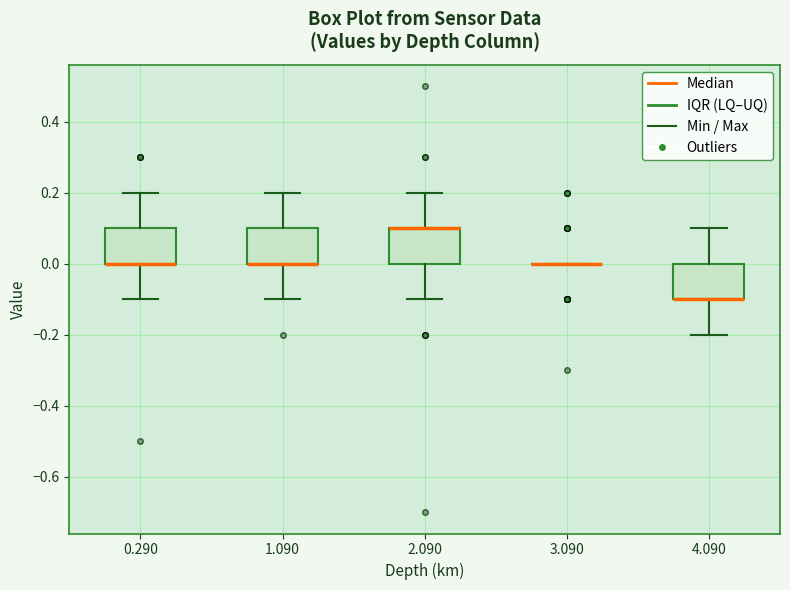

Reading left to right, read every box against the y-axis: the position of its median line, the range the box covers, and the ends of its whiskers. The values are not printed on the chart, so give them approximately, as read against the axis.

0.290: median 0.0 (drawn on the box's lower edge), box 0.0 to 0.1, whiskers -0.1 to 0.2
1.090: median 0.0 (drawn on the box's lower edge), box 0.0 to 0.1, whiskers -0.1 to 0.2
2.090: median 0.1 (drawn on the box's upper edge), box 0.0 to 0.1, whiskers -0.1 to 0.2
3.090: box collapsed to a line at 0.0, whiskers 0.0 to 0.0
4.090: median -0.1 (drawn on the box's lower edge), box -0.1 to 0.0, whiskers -0.2 to 0.1